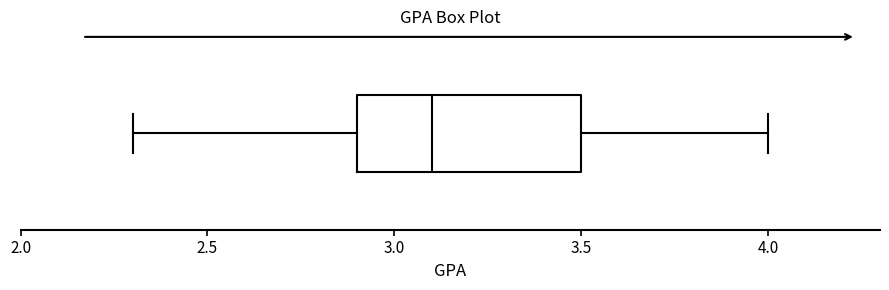

Read this box plot against the x-axis: the position of the median line, the range covered by the box, and the ends of both whiskers. The values are not printed on the chart, so give them approximately, as read against the axis.

median 3.1, box 2.9 to 3.5, whiskers 2.3 to 4.0